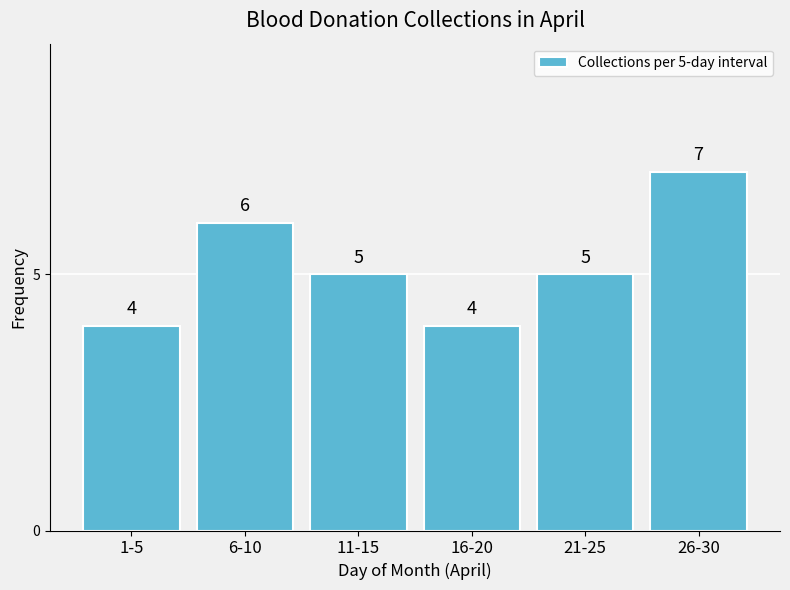

Reading left to right, extract all data points from this chart.

1-5=4	6-10=6	11-15=5	16-20=4	21-25=5	26-30=7